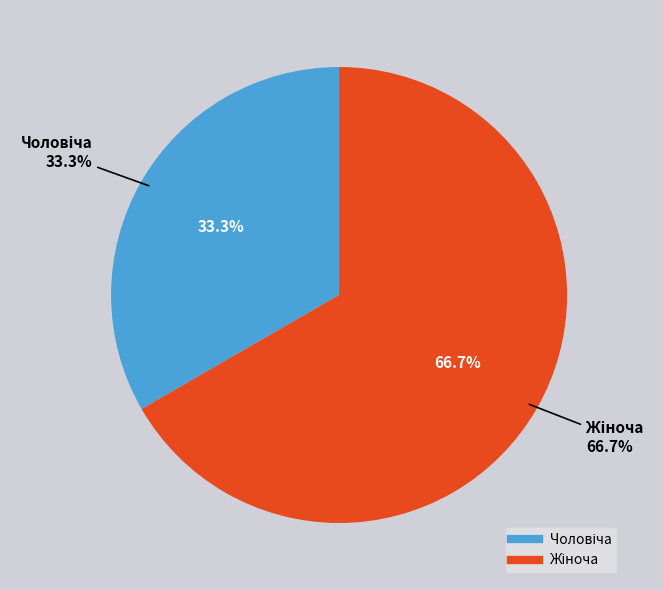

How much of the chart is everything except Жіноча?

33.3%